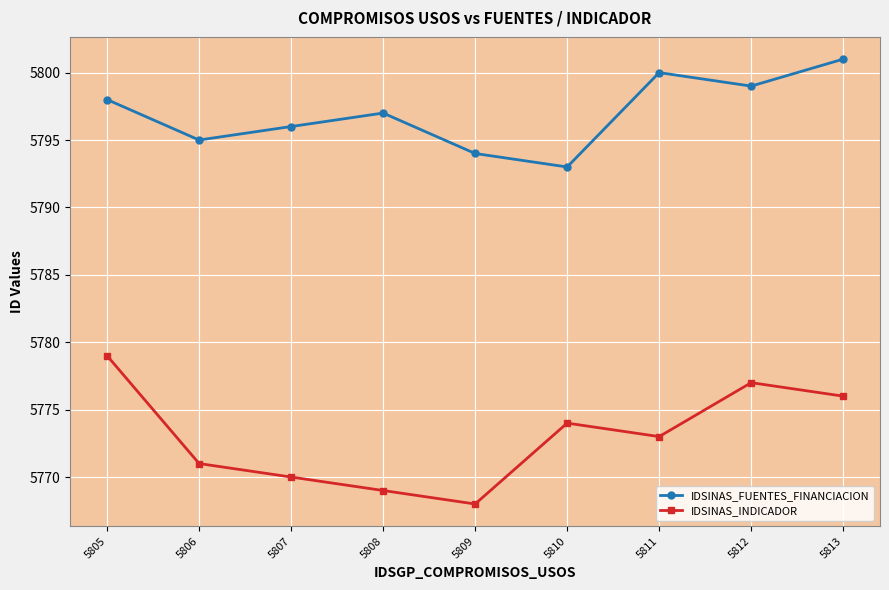

What is the spread (max minus min) of values at 5808?

28